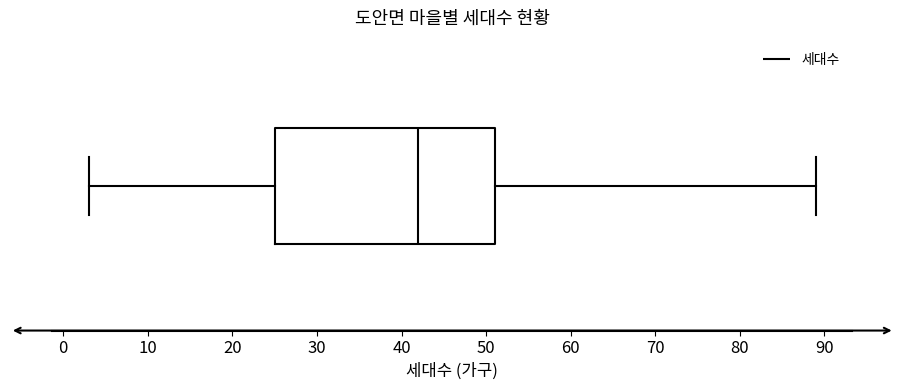

Where is the left edge of the box on the x-axis? The values are not printed on the chart, so give them approximately, as read against the axis.

25